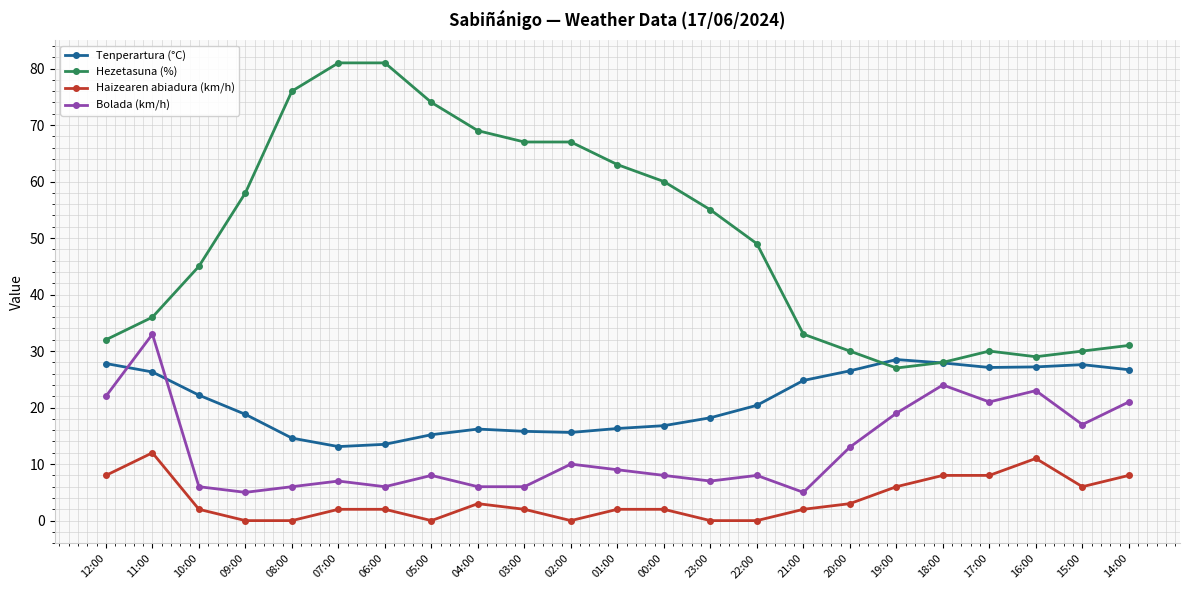

How many lines are shown in the chart?

4